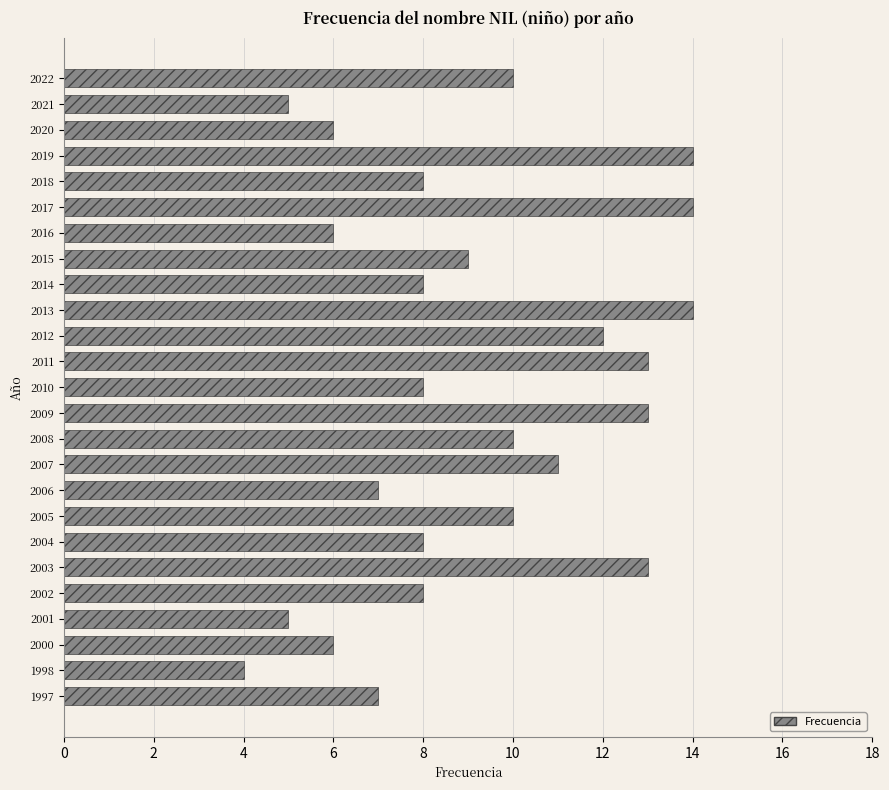

What is the ratio of the value at 2007 to the value at 2006?

1.6